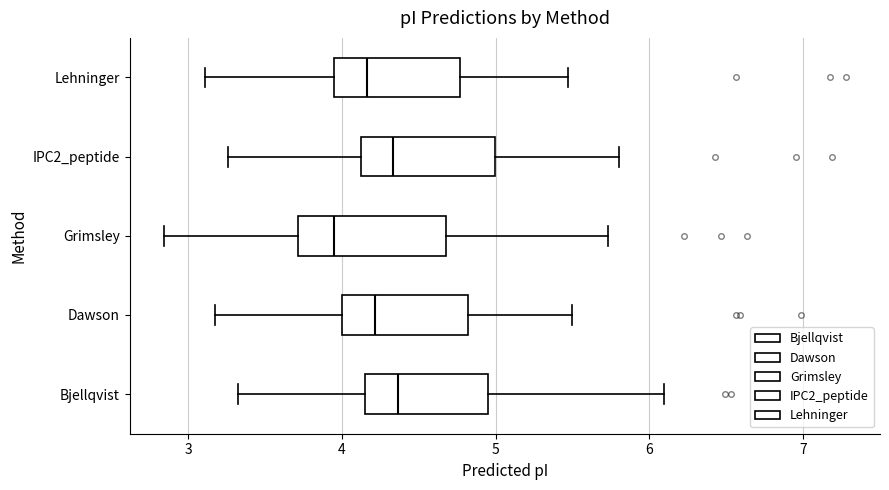

Reading bottom to top, transcribe this box plot: for each box, give where its median line is, the range the box spans, and where its two whiskers end, as read against the x-axis. The values are not printed on the chart, so give them approximately, as read against the axis.

Bjellqvist: median 4.4, box 4.2 to 4.9, whiskers 3.3 to 6.1
Dawson: median 4.2, box 4.0 to 4.8, whiskers 3.2 to 5.5
Grimsley: median 3.9, box 3.7 to 4.7, whiskers 2.8 to 5.7
IPC2_peptide: median 4.3, box 4.1 to 5.0, whiskers 3.3 to 5.8
Lehninger: median 4.2, box 3.9 to 4.8, whiskers 3.1 to 5.5